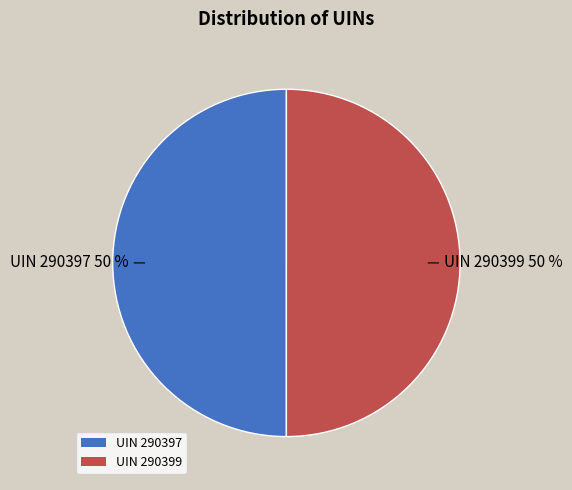

Combined, do UIN 290399 and UIN 290397 account for over 50%?

Yes